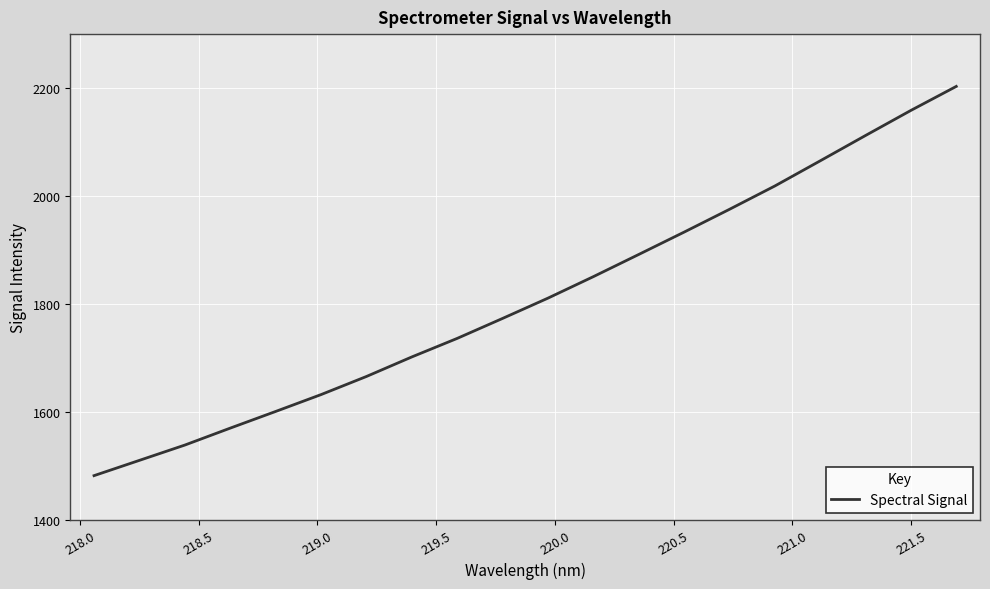

What is the minimum value shown in the chart?

1481.4